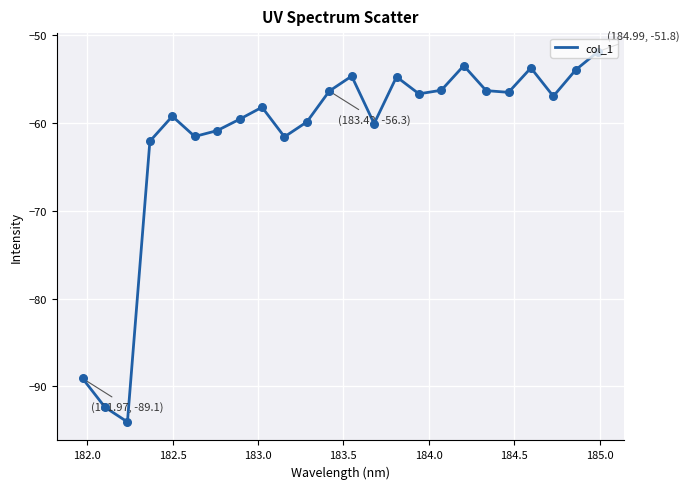

What is the difference between the maximum and minimum values?

42.2